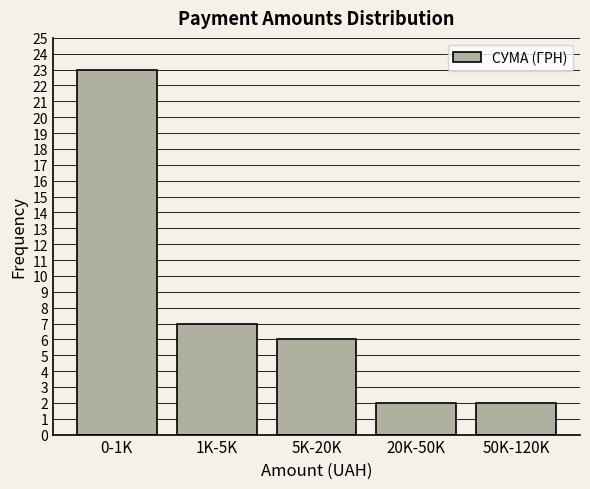

Reading left to right, list all the values displayed in this chart.

0-1K=23	1K-5K=7	5K-20K=6	20K-50K=2	50K-120K=2